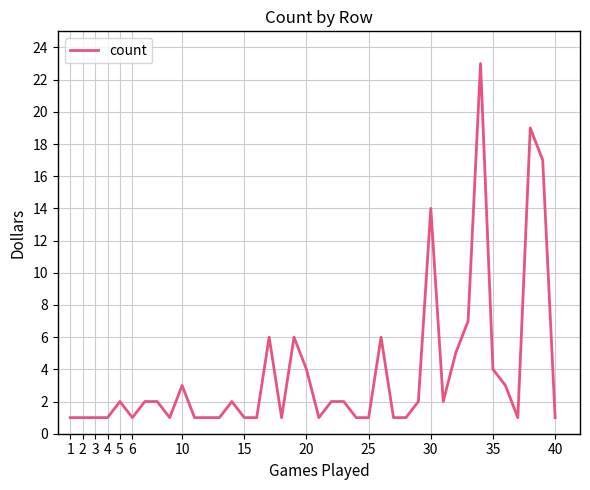

What is the greatest value displayed?

23